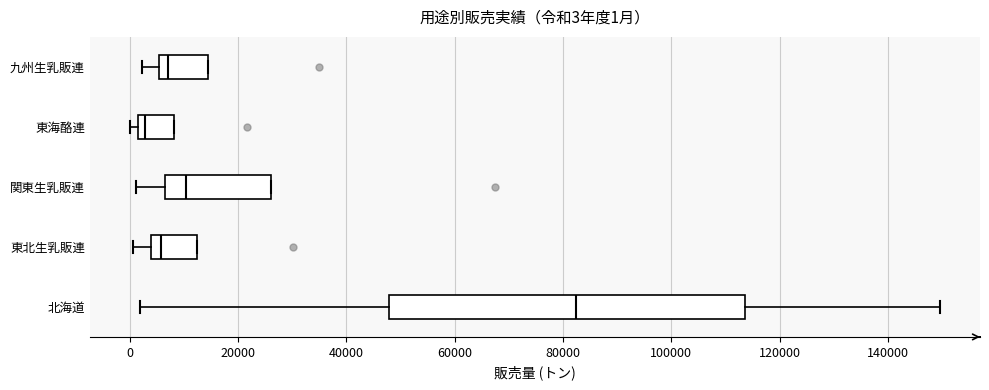

Which box has the furthest to the left median line?

東海酪連